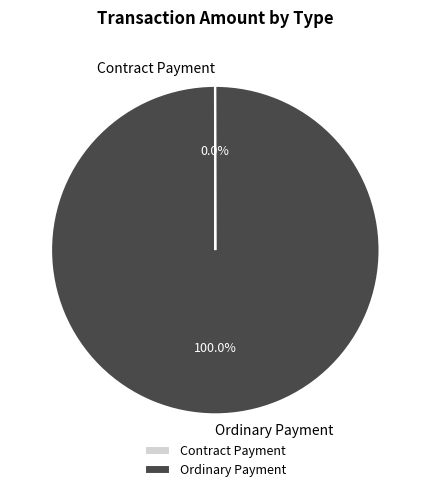

What percentage is the Ordinary Payment slice, to the nearest percent?

100%